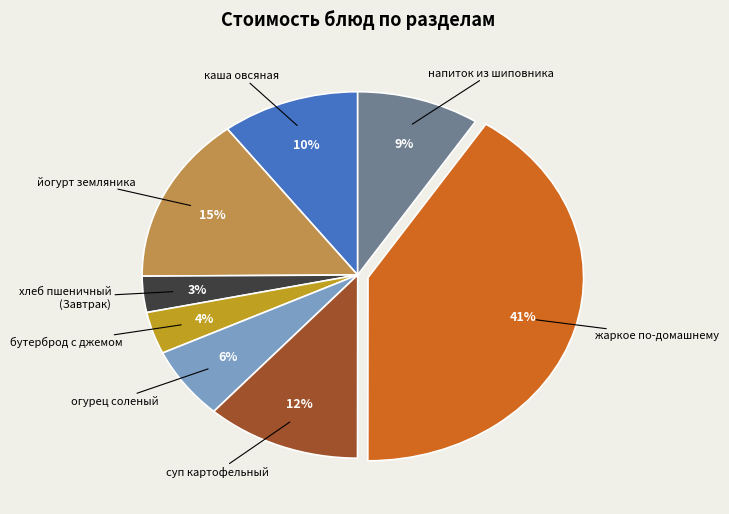

To the nearest percent, what is the average slice percentage?

12%